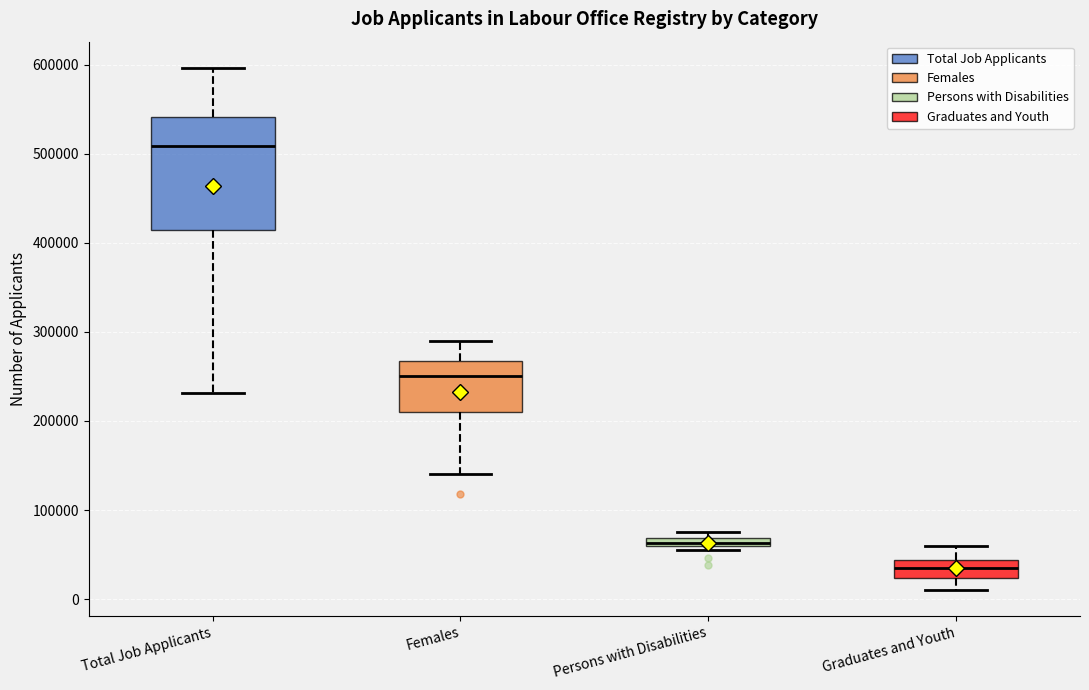

Which box's median line is the lowest?

Graduates and Youth